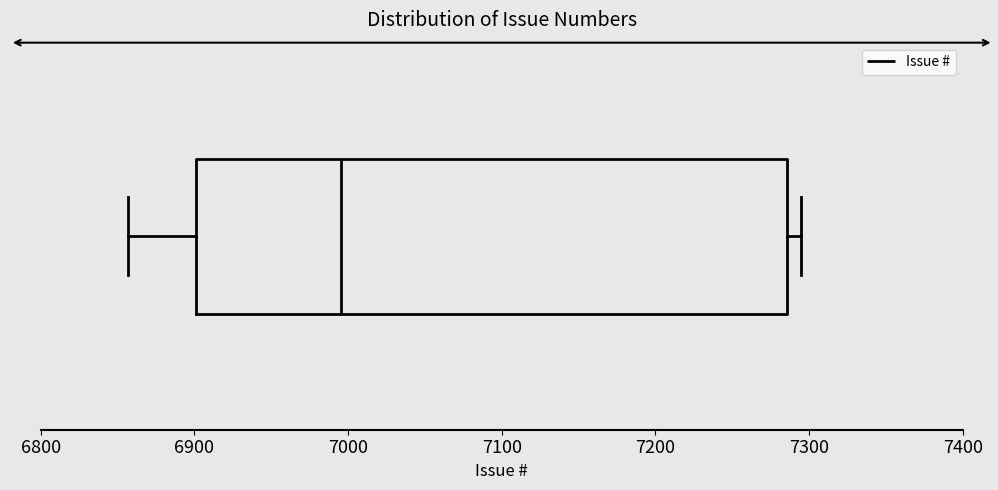

Read this box plot against the x-axis: the position of the median line, the range covered by the box, and the ends of both whiskers. The values are not printed on the chart, so give them approximately, as read against the axis.

median 7000, box 6900 to 7290, whiskers 6860 to 7300